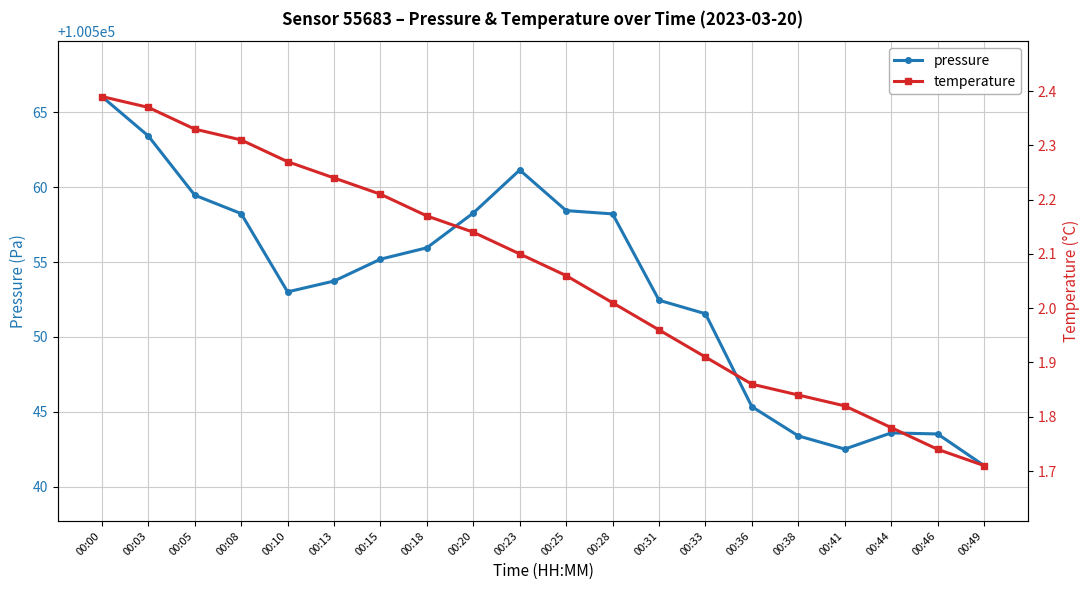

Is it true that temperature equals 2.2 at 00:18?

True